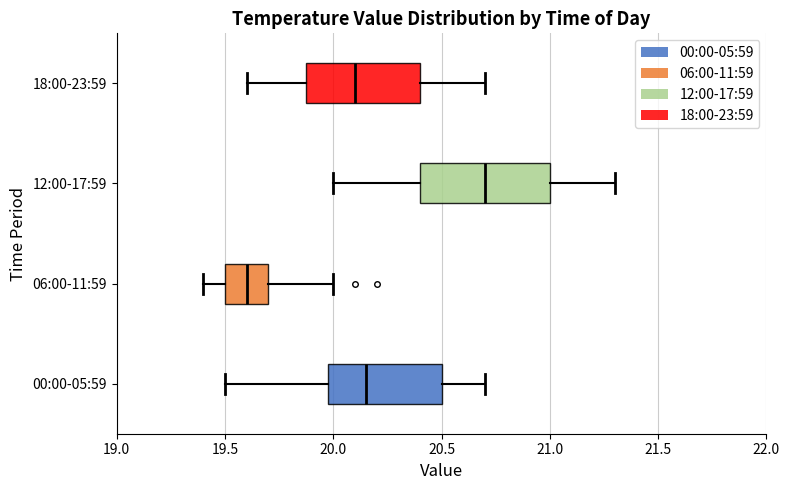

Where is the right edge of the box for 12:00-17:59 on the x-axis? The values are not printed on the chart, so give them approximately, as read against the axis.

21.00